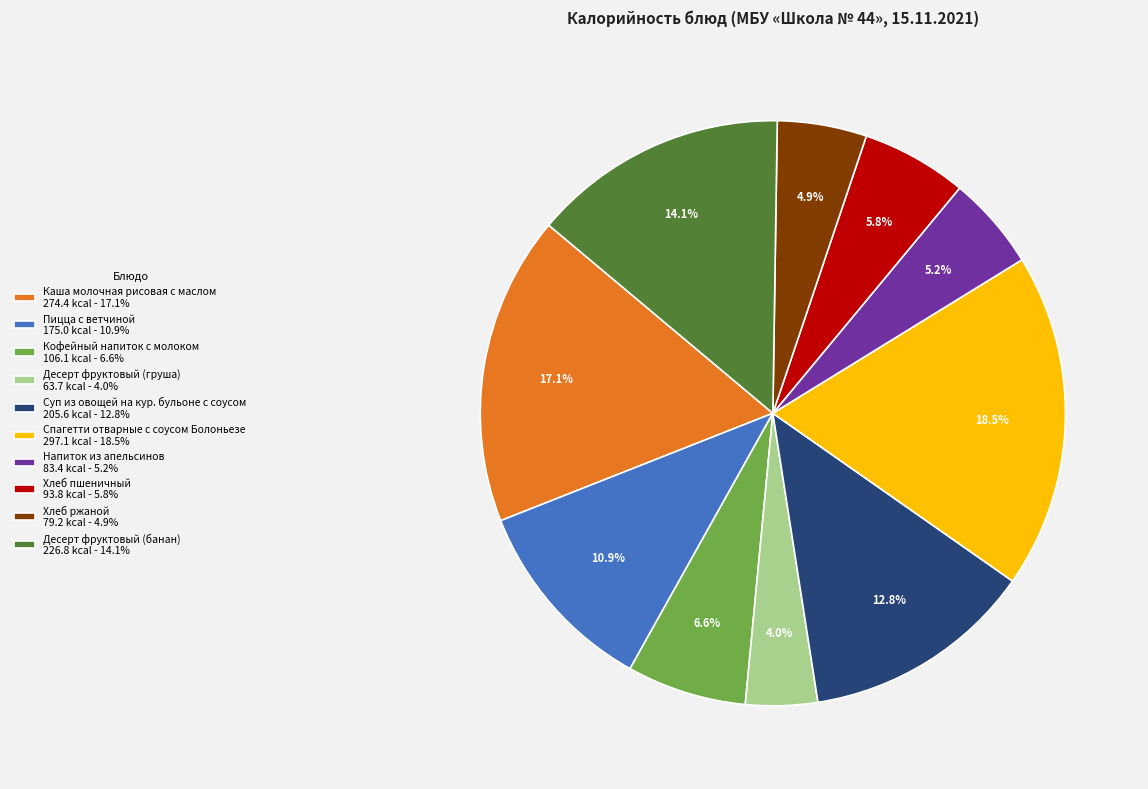

Count the number of slices in the pie.

10